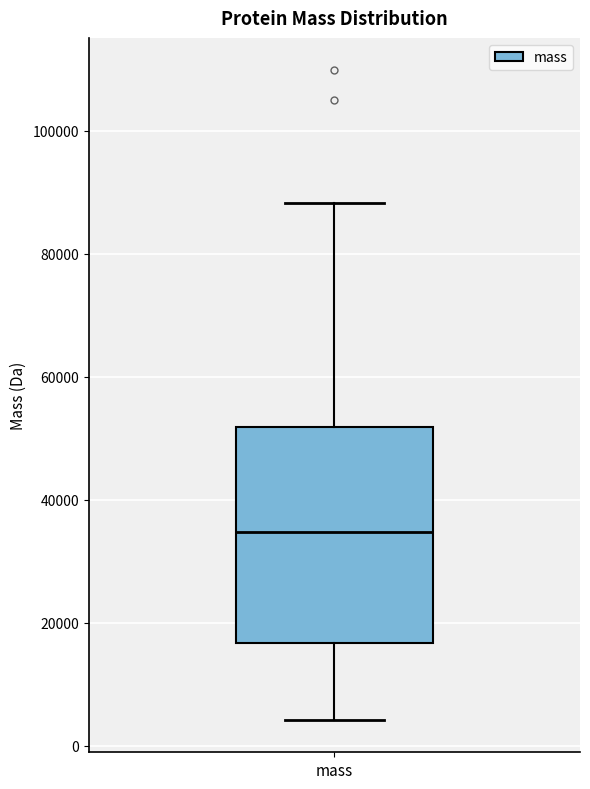

Read this box plot against the y-axis: the position of the median line, the range covered by the box, and the ends of both whiskers. The values are not printed on the chart, so give them approximately, as read against the axis.

median 34000, box 16000 to 52000, whiskers 4000 to 88000